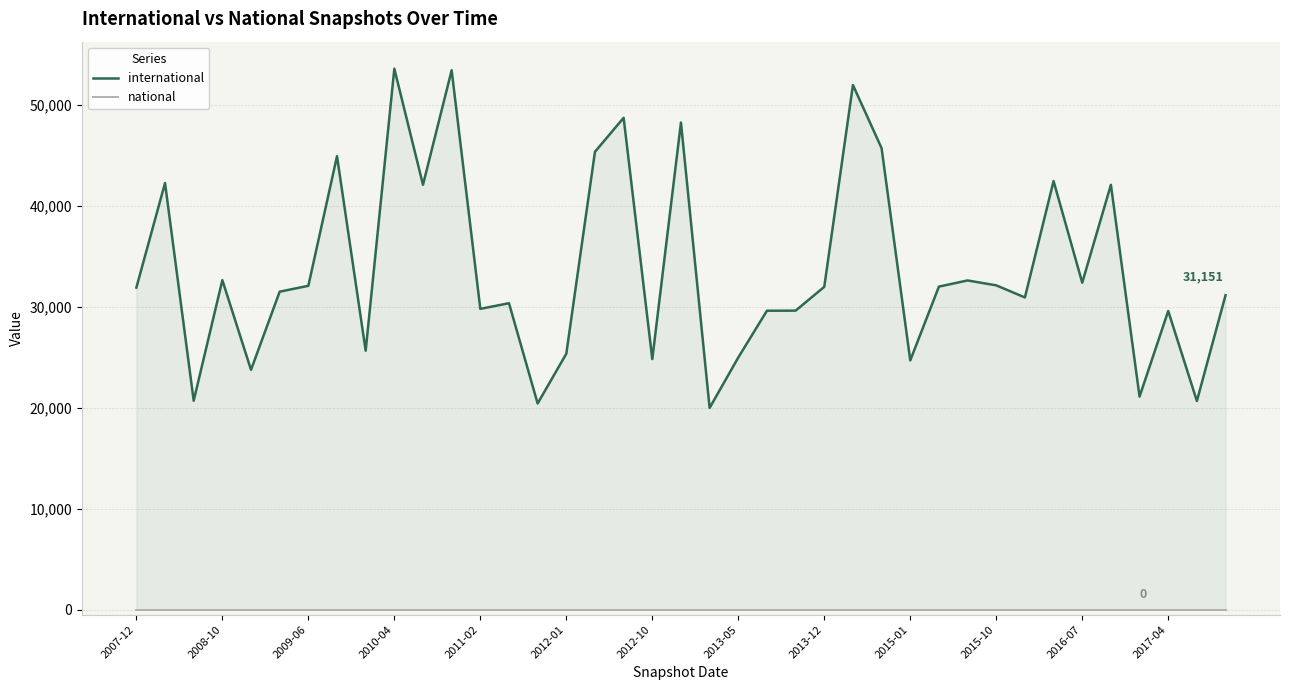

True or false: national and international cross at least once.

False